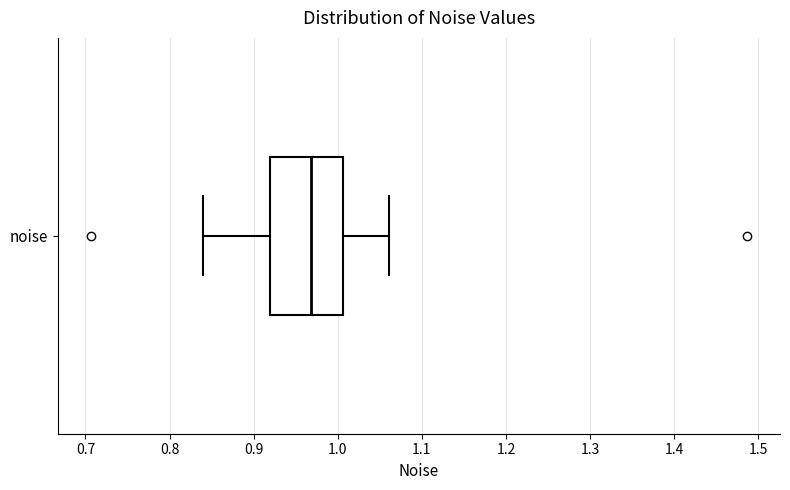

Transcribe this box plot: give where the median line is, the range the box spans, and where the two whiskers end, as read against the x-axis. The values are not printed on the chart, so give them approximately, as read against the axis.

median 0.97, box 0.92 to 1.01, whiskers 0.84 to 1.06